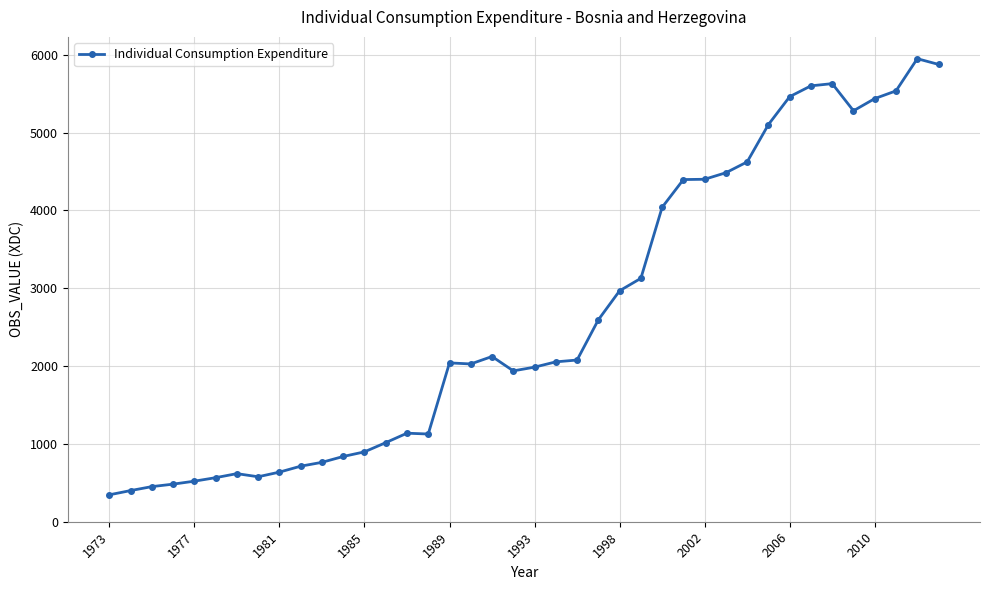

What is the difference between the second highest and second lowest values?

5475.4